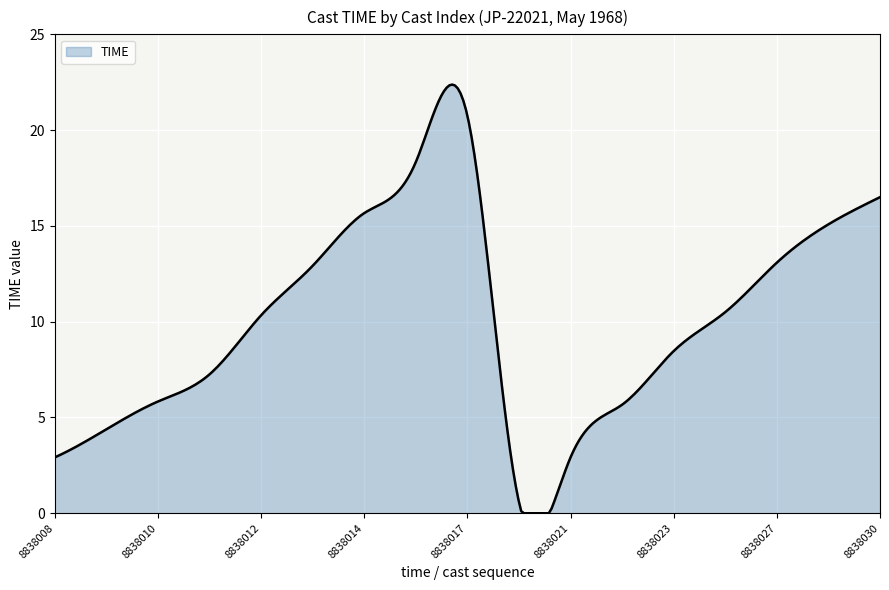

What is the smallest value displayed?

0.0